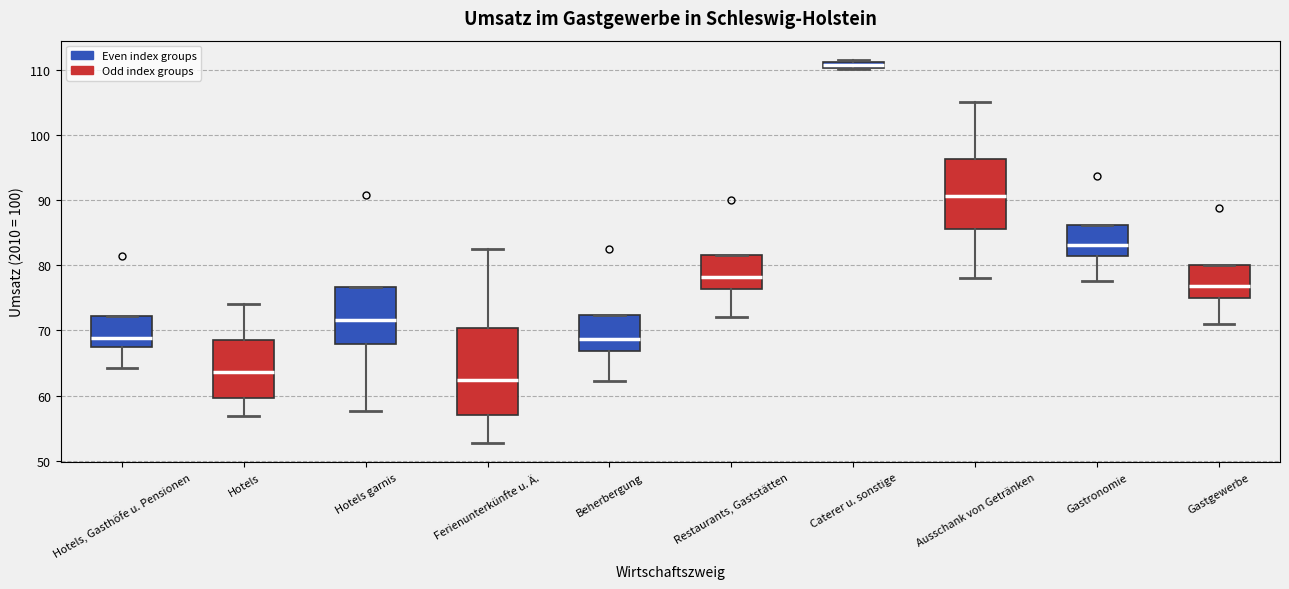

Which box has the lowest median line?

Ferienunterkünfte u. Ä.